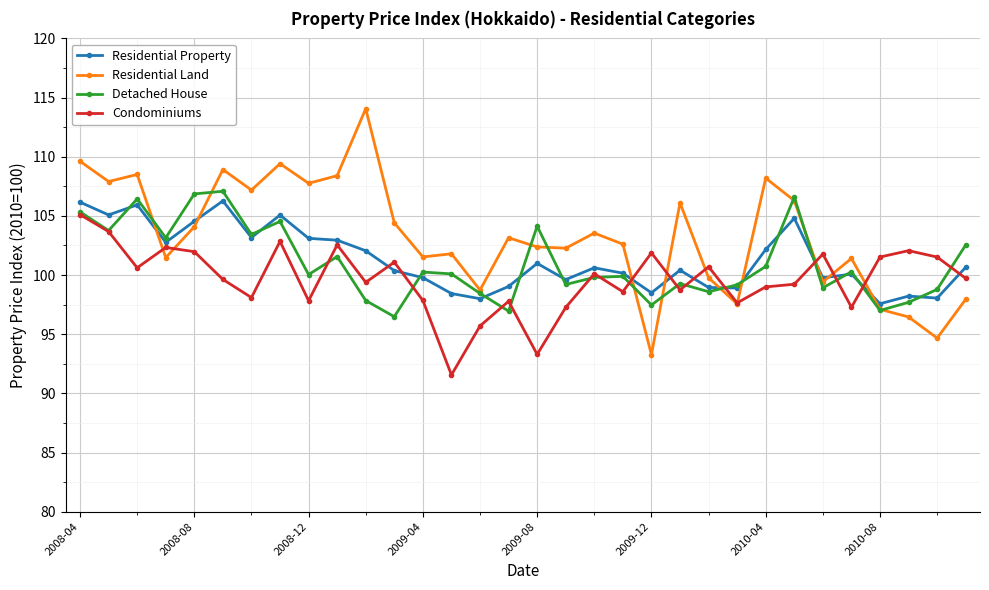

Is this an area chart (filled region under the line)?

No